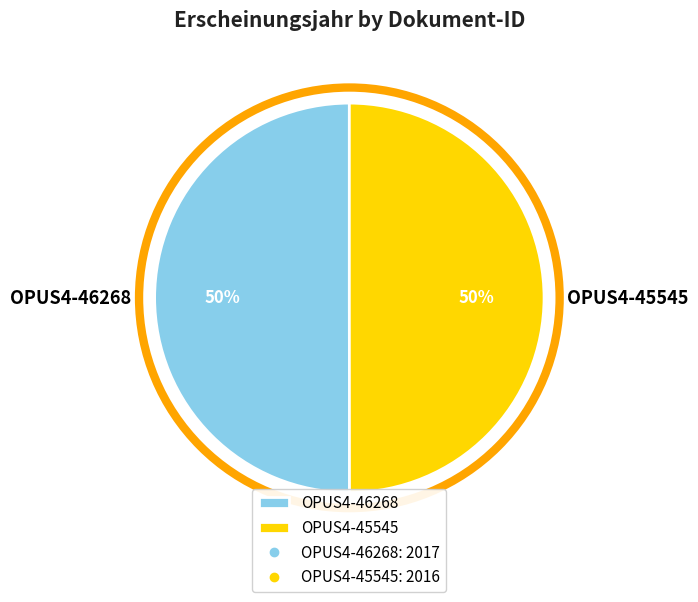

To the nearest percent, what percentage of the pie is OPUS4-45545?

50%